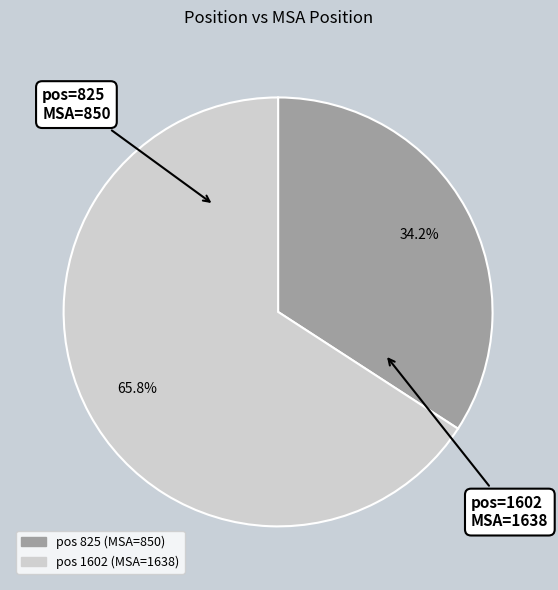

Is there a majority slice in this chart?

Yes